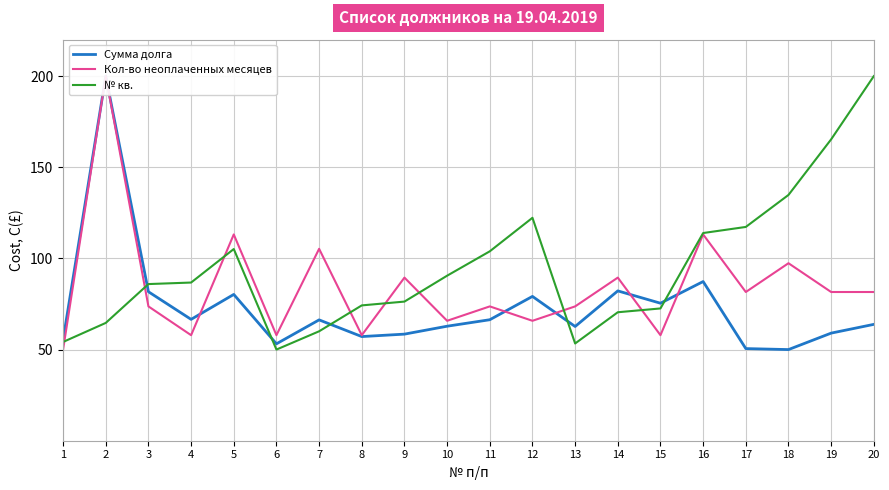

Reading right to left, what are all the values shown in this chart?

Сумма долга: 20=63.8	19=59.0	18=50.0	17=50.5	16=87.3	15=75.4	14=82.2	13=62.7	12=79.2	11=66.4	10=62.8	9=58.5	8=57.1	7=66.3	6=53.2	5=80.2	4=66.6	3=81.7	2=200.0	1=55.4
Кол-во неоплаченных месяцев: 20=81.6	19=81.6	18=97.4	17=81.6	16=113.2	15=57.9	14=89.5	13=73.7	12=65.8	11=73.7	10=65.8	9=89.5	8=57.9	7=105.3	6=57.9	5=113.2	4=57.9	3=73.7	2=200.0	1=50.0
№ кв.: 20=200.0	19=165.3	18=134.8	17=117.3	16=113.9	15=72.6	14=70.5	13=53.3	12=122.3	11=103.9	10=90.5	9=76.3	8=74.2	7=60.0	6=50.0	5=105.2	4=86.8	3=85.9	2=64.6	1=54.2